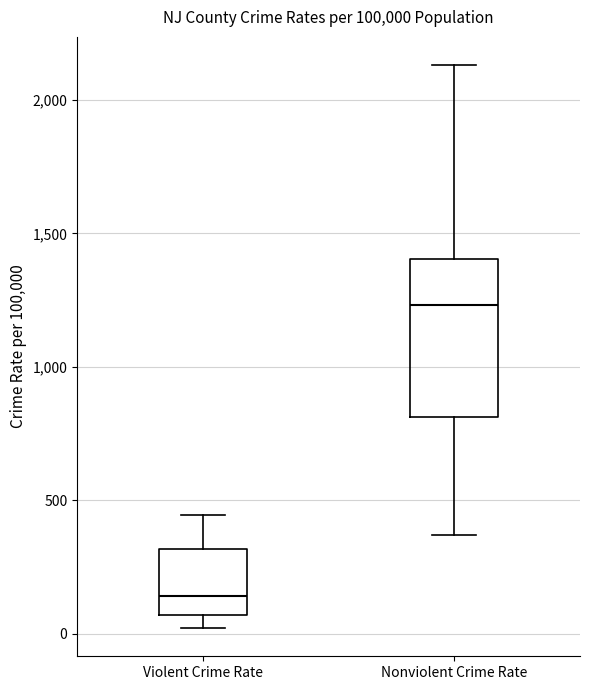

Which box is the tallest, from its lower edge to its upper edge?

Nonviolent Crime Rate